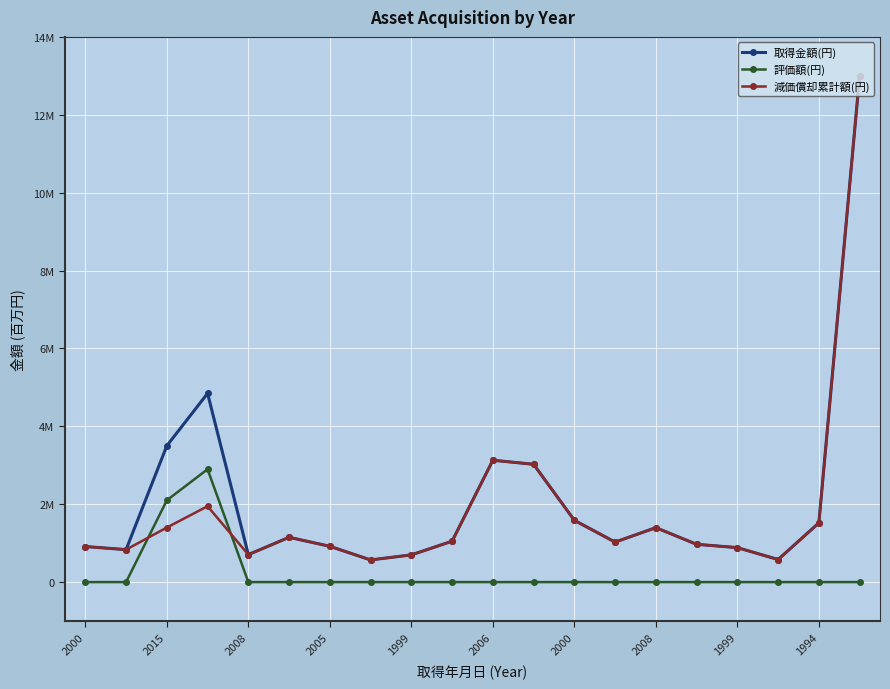

True or false: 減価償却累計額(円) has more than 1 points higher than both neighbors.

True